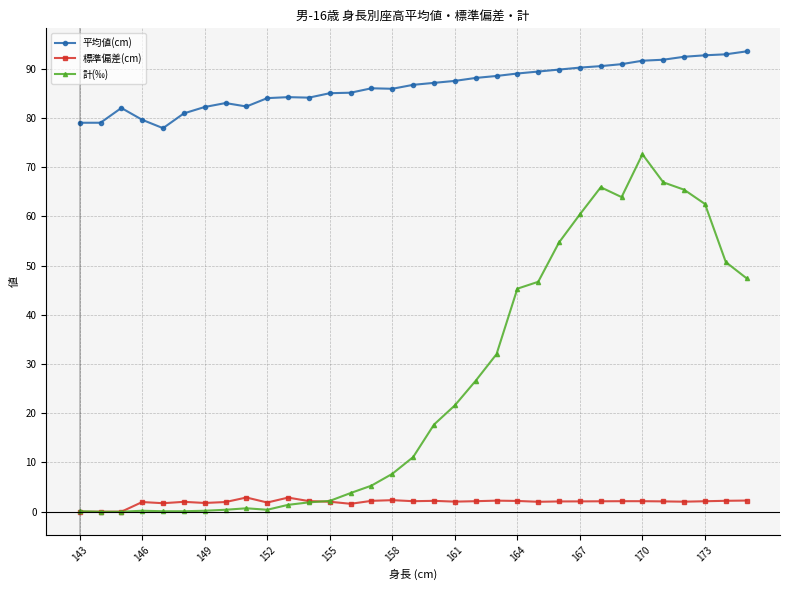

True or false: 平均値(cm) and 標準偏差(cm) cross at least once.

False